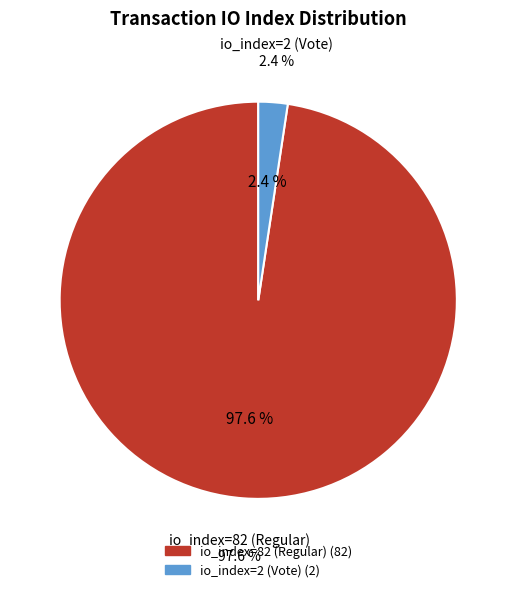

To the nearest percent, what portion does io_index=82 (Regular) represent?

98%